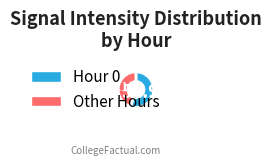

Count the number of slices in the pie.

2